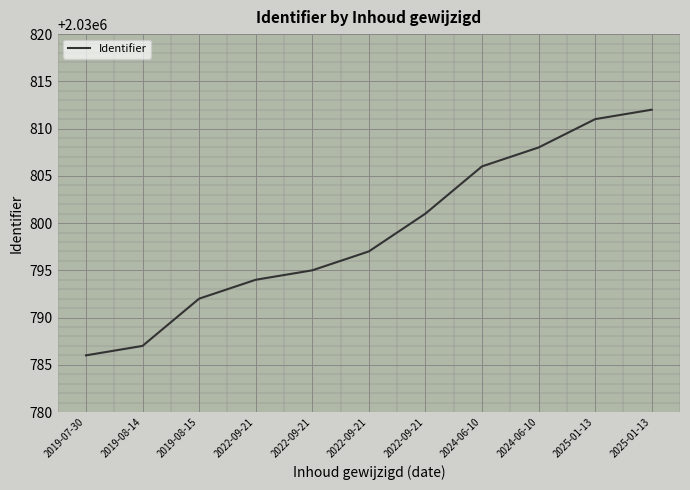

Which label corresponds to the largest value in the chart?

2025-01-13